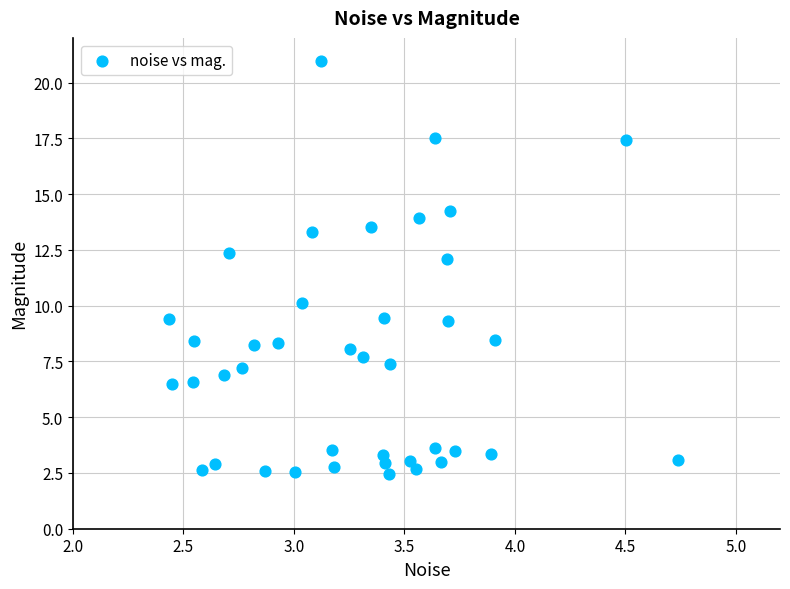

What Y value in the scatter plot is closest to 11?

10.1